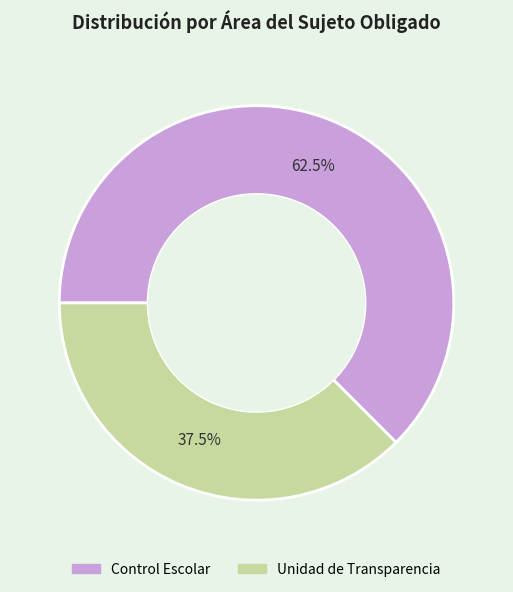

Does Control Escolar represent more than half of the total?

Yes